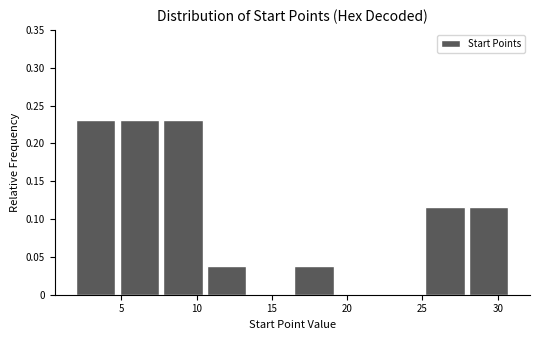

How tall is the bar that spans 4.9 to 7.8 on the x-axis? Neither the bar edges nor the heights are printed on the chart, so give them approximately, as read against the axes.

0.230